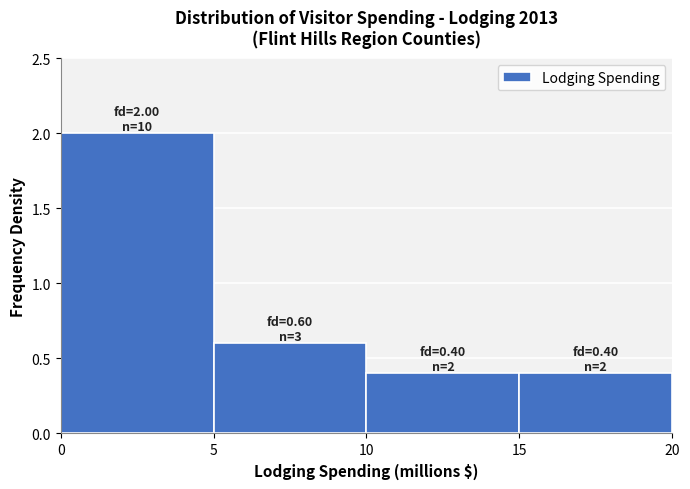

Which range on the x-axis has the tallest bar?

0 to 5